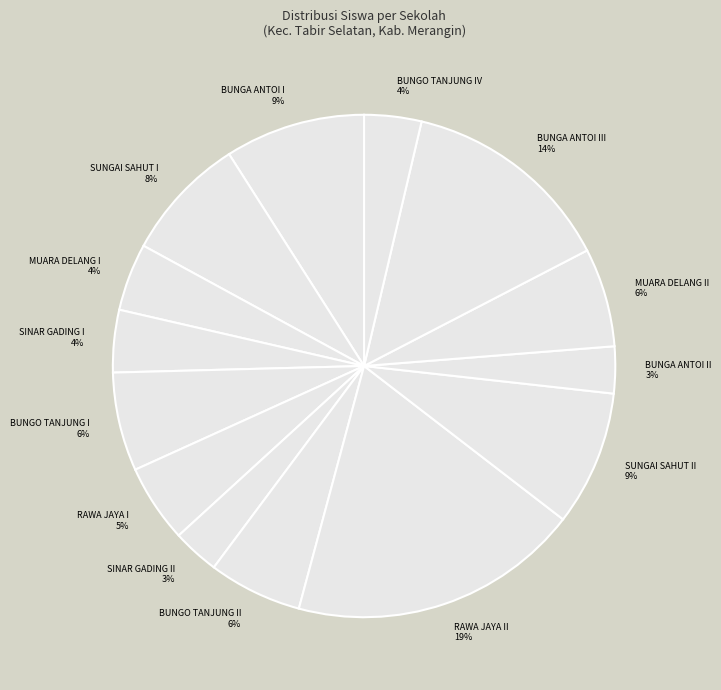

How many segments does this pie chart have?

14